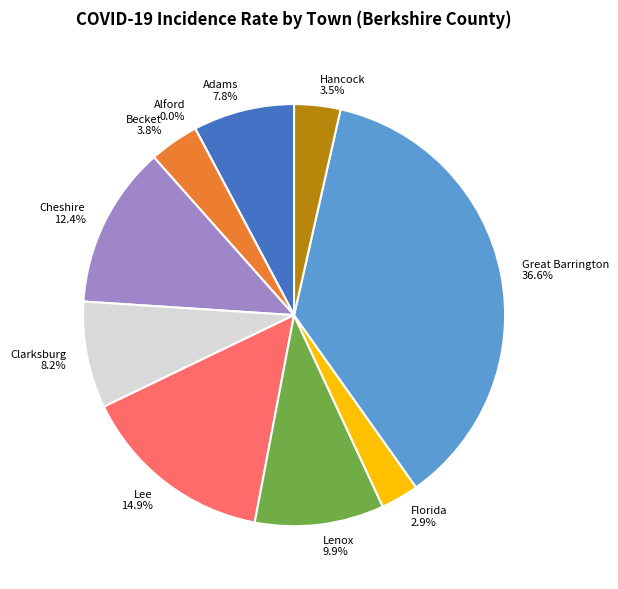

Approximately how many times larger is the value at Florida compared to Lenox?

0.3